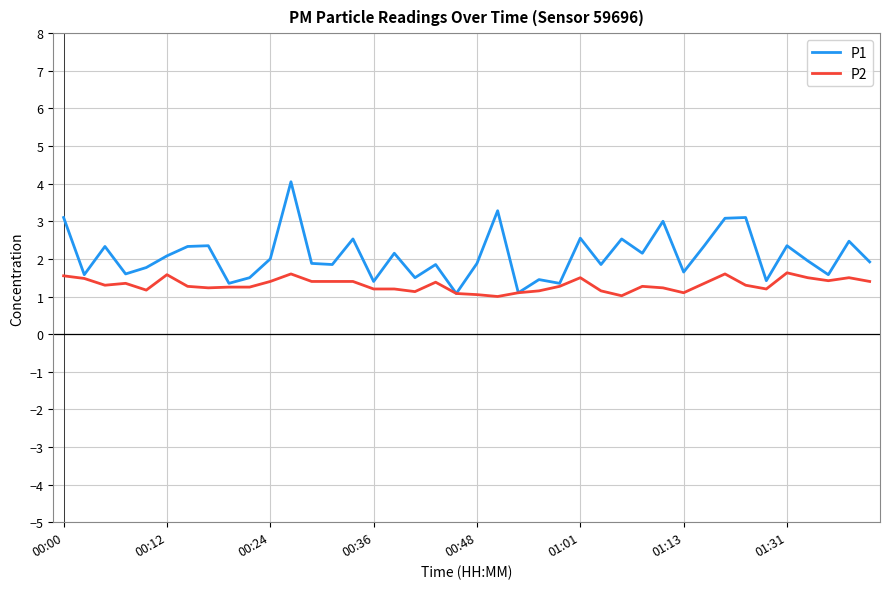

Which series has the largest total across all categories?

P1